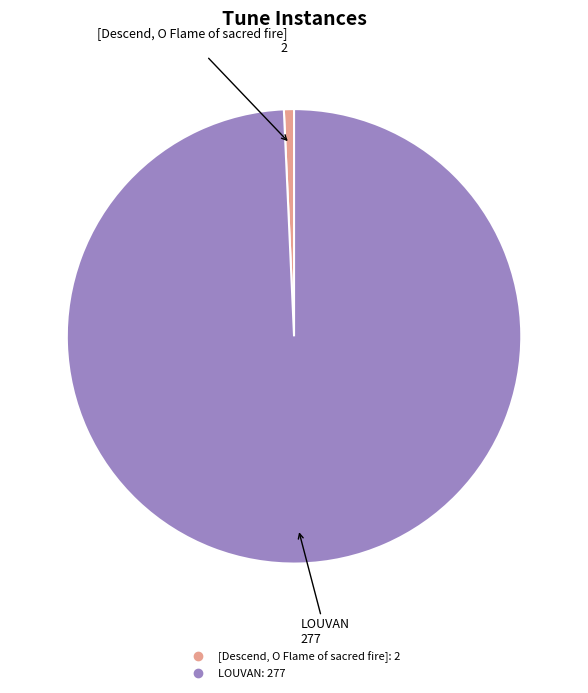

Which category has the smallest portion of the pie?

[Descend, O Flame of sacred fire]